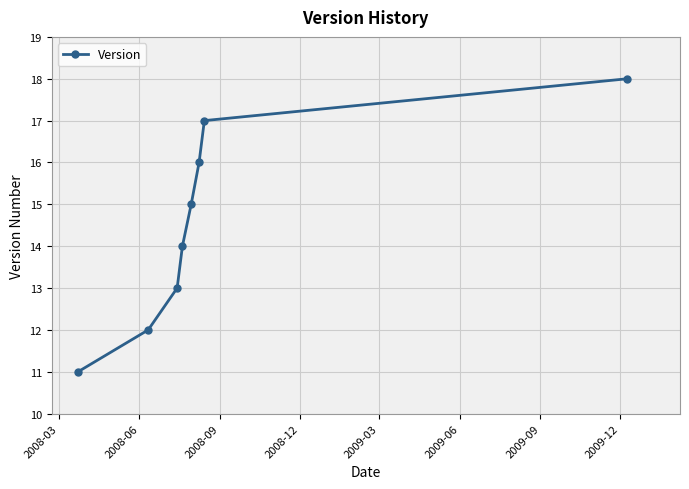

What is the value of the 2nd point from the left?

12